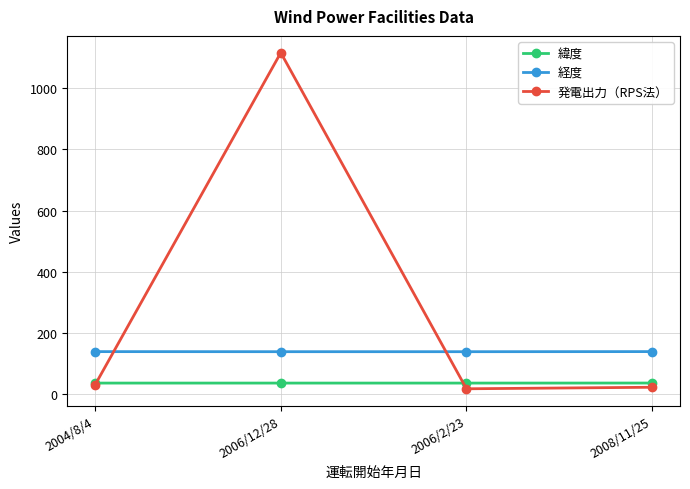

What is the difference between the maximum and minimum values in the 発電出力（RPS法） series?

1101.0